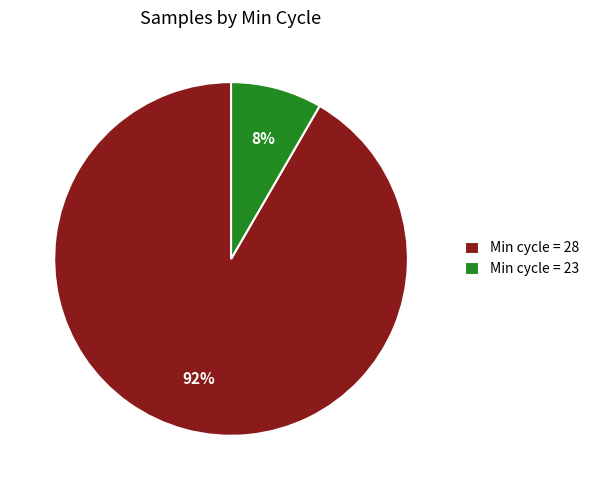

The Min cycle = 23 slice represents 20% of the pie. True or false?

False